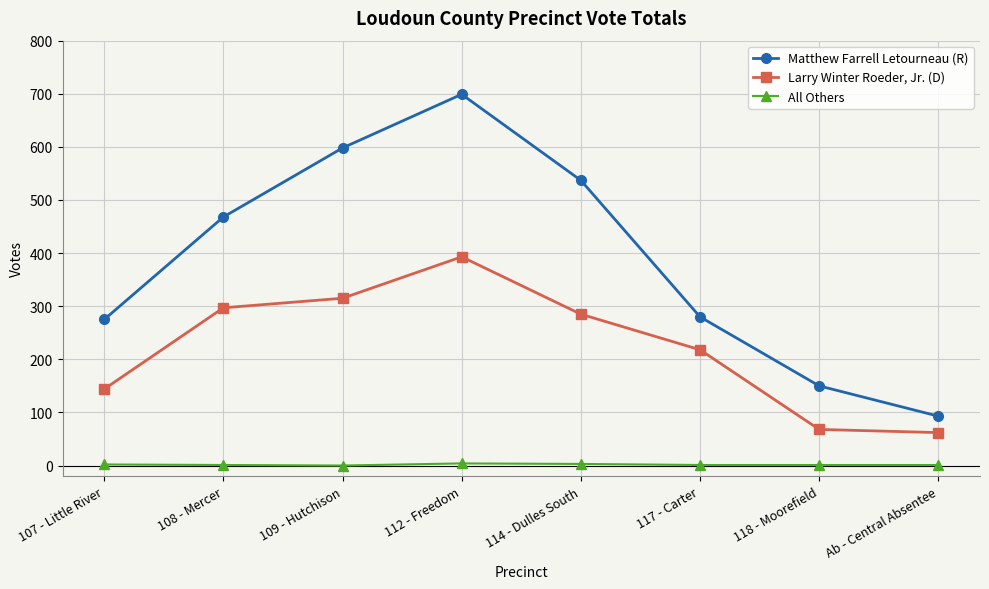

Is the value of All Others at Ab - Central Absentee greater than the value of Larry Winter Roeder, Jr. (D) at 108 - Mercer?

No